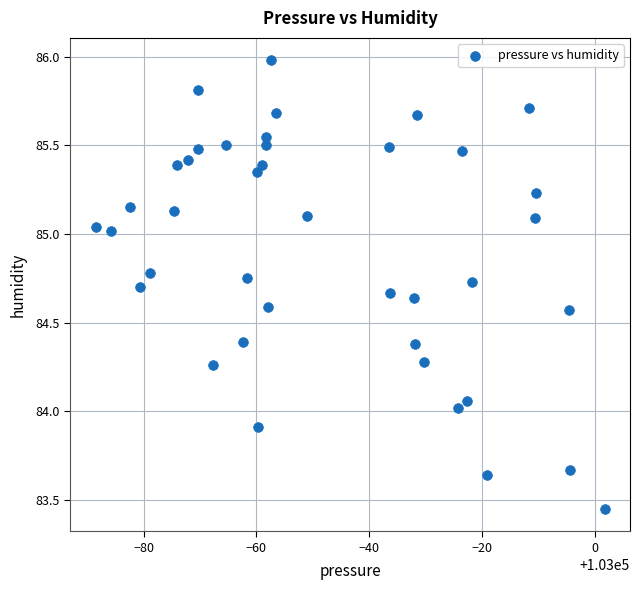

What is the range of X values (max minus min)?

90.3